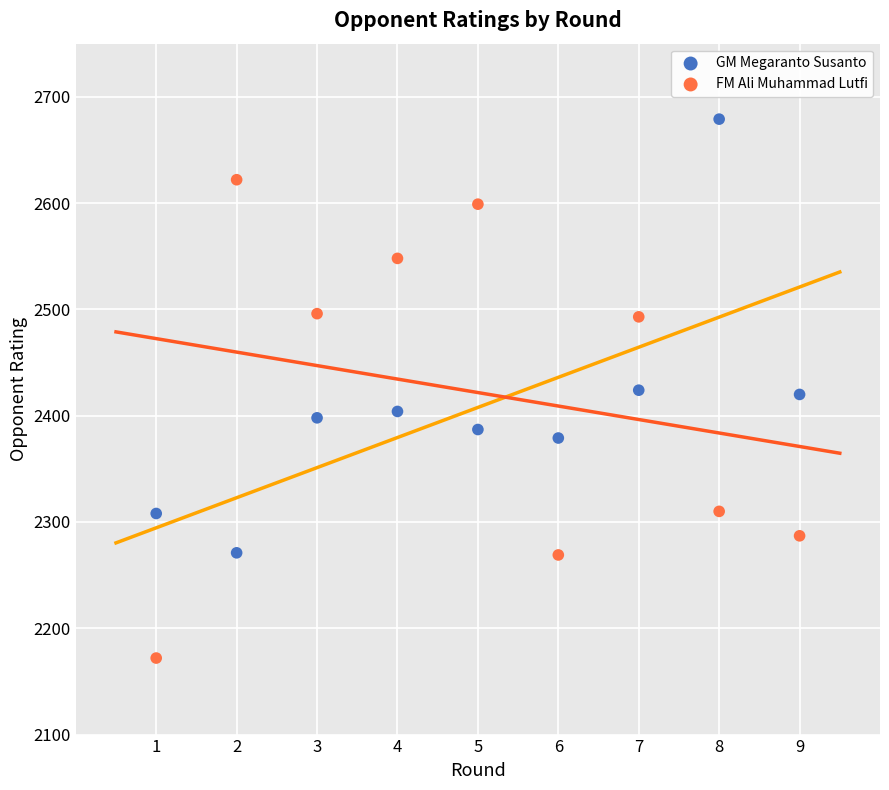

Across all data points, what is the range of X values (max minus min)?

8